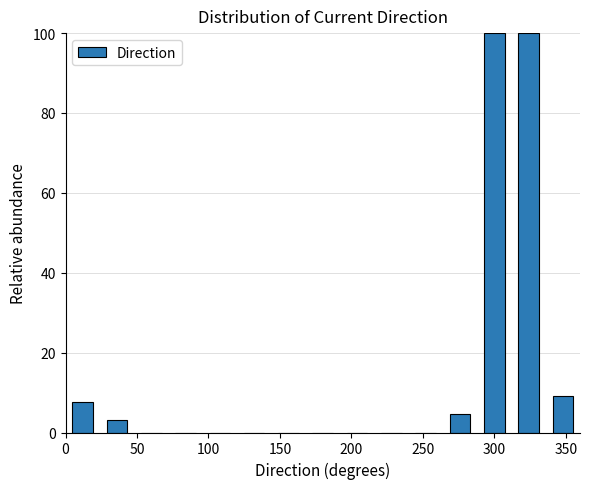

Reading left to right, list every bar in this chart as the range it spans on the x-axis followed by its height. Neither the bar edges nor the heights are printed on the chart, so give them approximately, as read against the axes.

0 to 24: 8
24 to 48: 4
48 to 72: 0
72 to 96: 0
96 to 120: 0
120 to 144: 0
144 to 168: 0
168 to 192: 0
192 to 216: 0
216 to 240: 0
240 to 264: 0
264 to 288: 4
288 to 312: 100
312 to 336: 100
336 to 360: 10